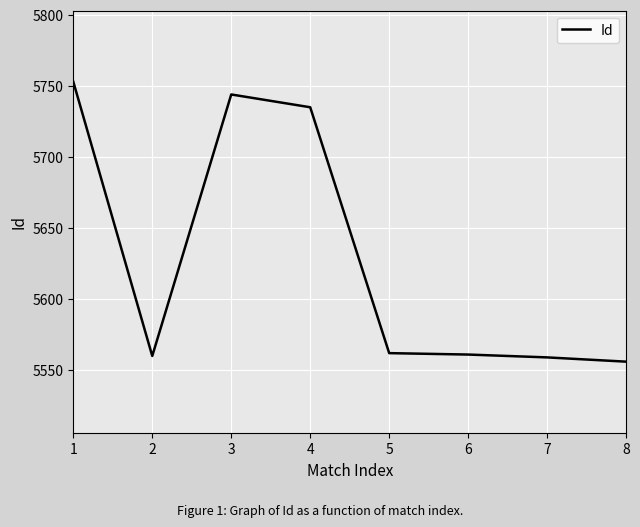

What is the sum of all values?

45030